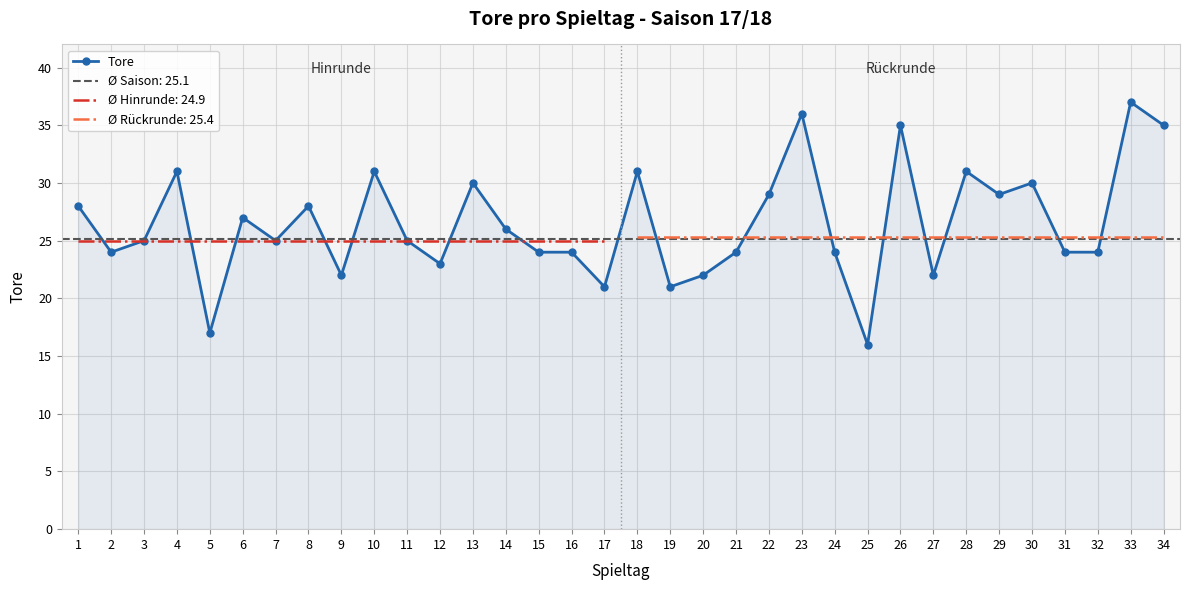

How many lines are shown in the chart?

1